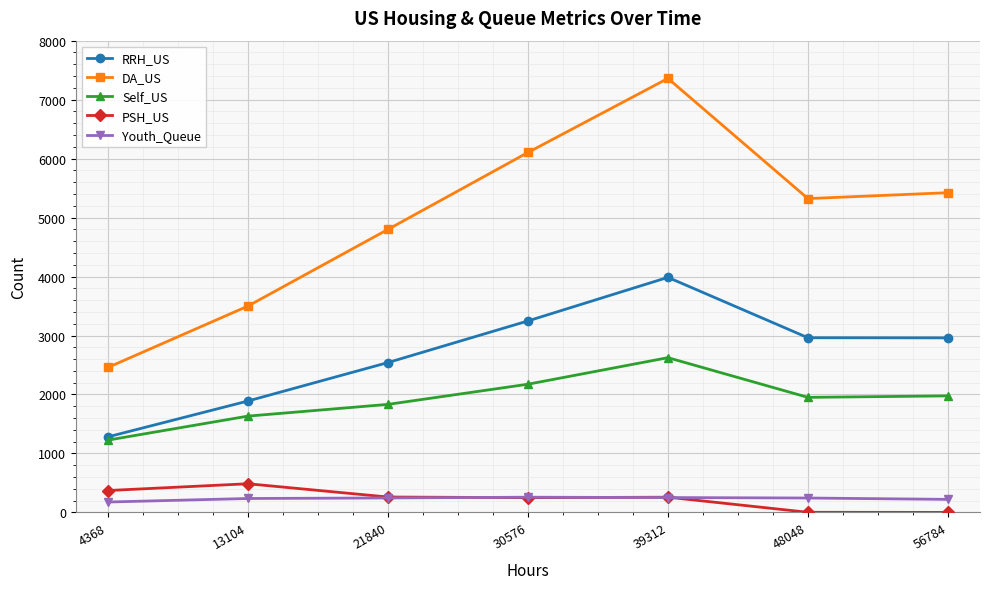

Where is DA_US nearest to the value 4909?

21840